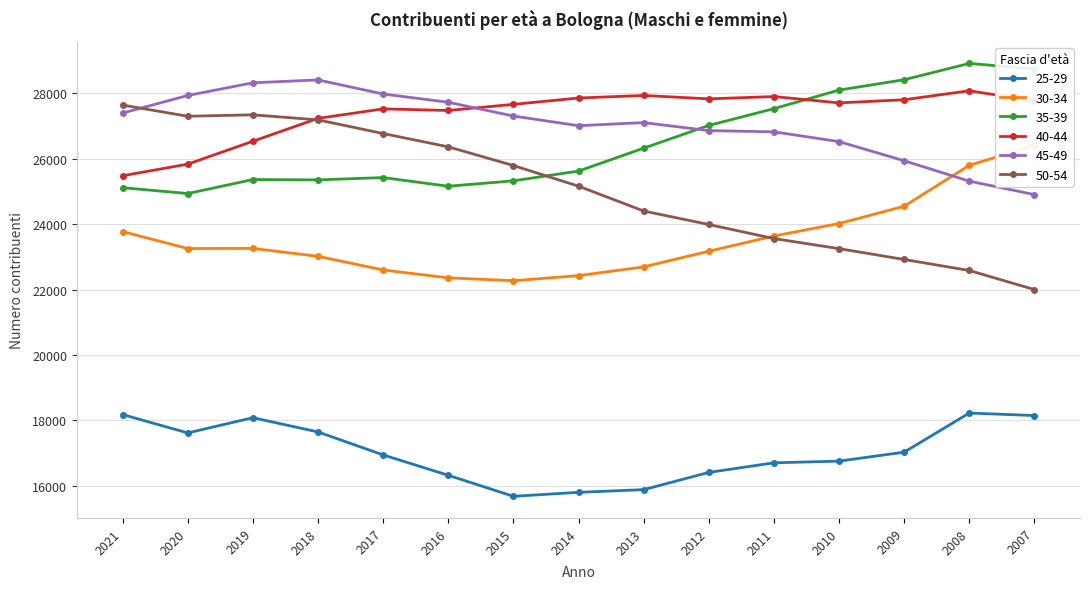

Reading left to right, what are all the values shown in this chart?

25-29: 18172	17610	18076	17640	16937	16314	15670	15792	15874	16401	16695	16747	17021	18219	18142
30-34: 23773	23254	23258	23016	22598	22357	22269	22425	22692	23172	23637	24019	24549	25800	26409
35-39: 25117	24937	25366	25355	25426	25161	25326	25625	26326	27022	27535	28104	28421	28920	28749
40-44: 25482	25837	26538	27238	27529	27480	27667	27861	27939	27835	27906	27712	27808	28083	27771
45-49: 27401	27939	28327	28415	27984	27731	27310	27014	27109	26863	26826	26527	25941	25317	24905
50-54: 27645	27303	27347	27192	26774	26367	25795	25163	24403	23990	23559	23251	22919	22582	21998